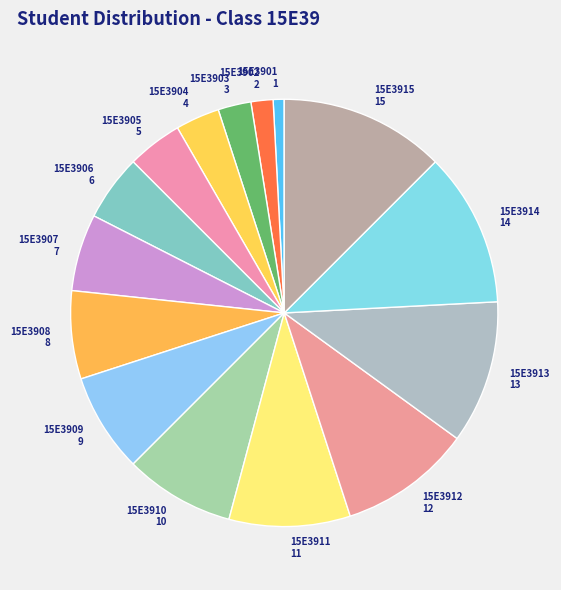

Which category has the biggest portion of the pie?

15E3915